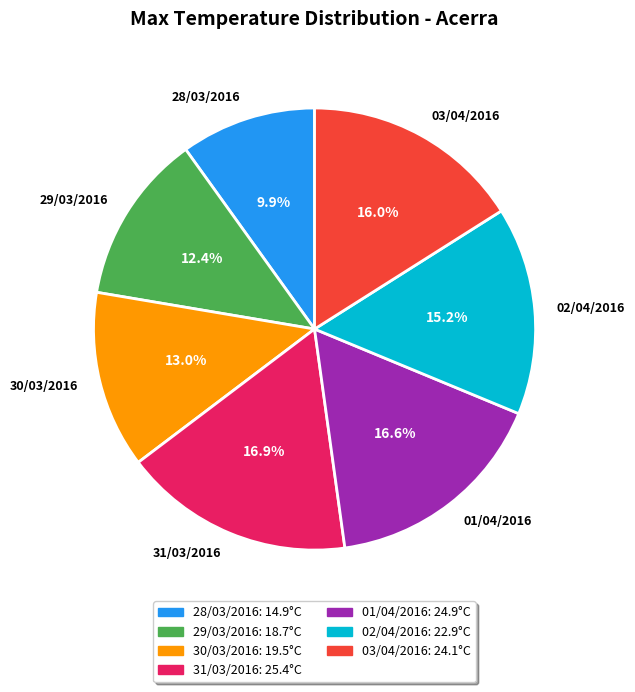

Approximately how many times larger is the value at 31/03/2016 compared to 01/04/2016?

1.0